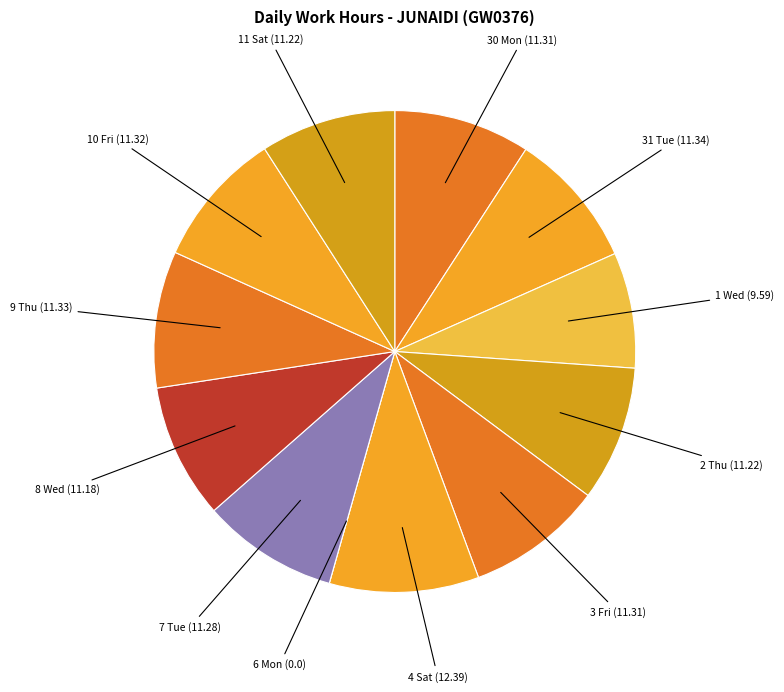

Does any single category account for the majority?

No